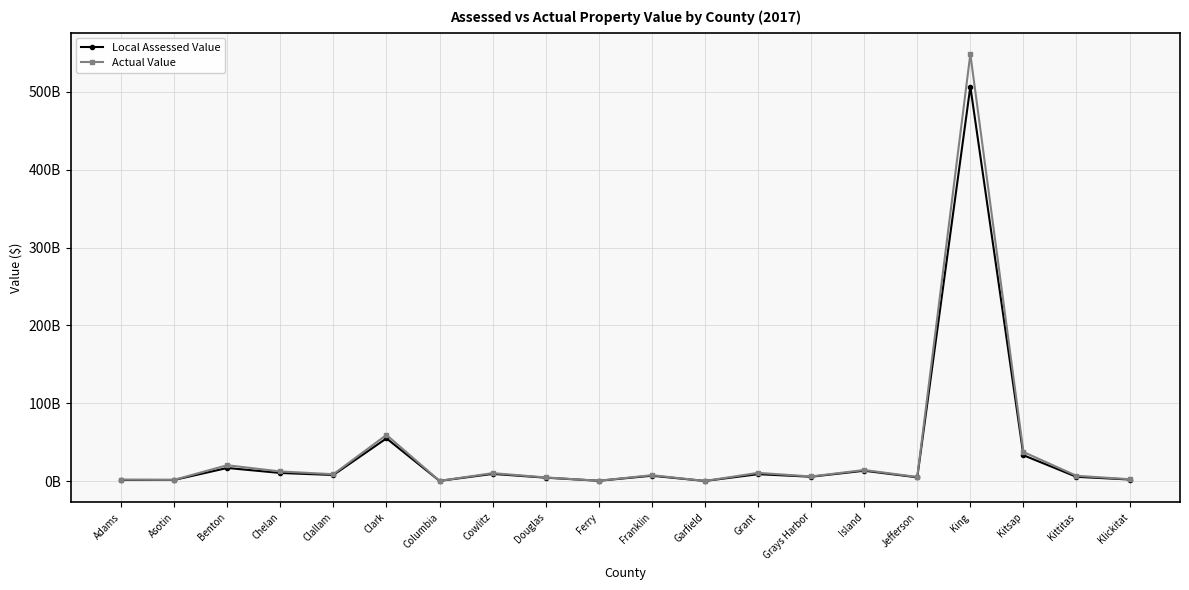

What is the label of the 18th point from the right?

Benton